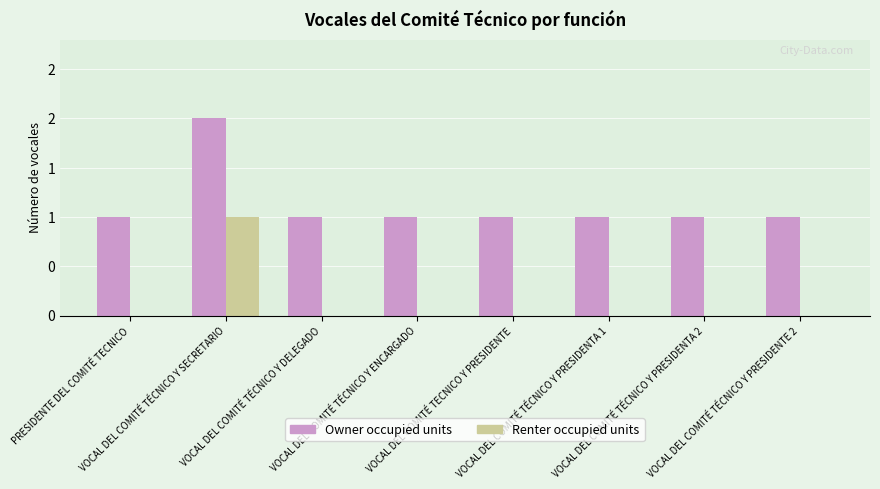

Which category has the lowest value across all series?

PRESIDENTE DEL COMITÉ TECNICO